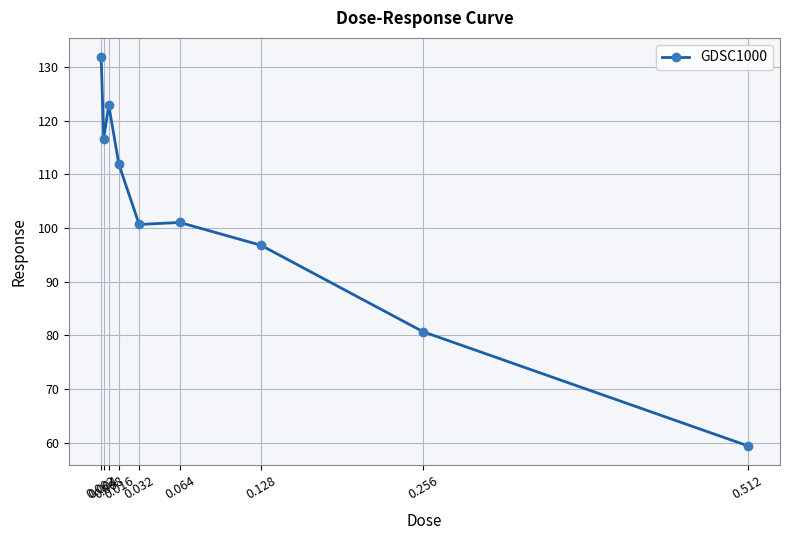

The value at 0.128 is 96.8. True or false?

True